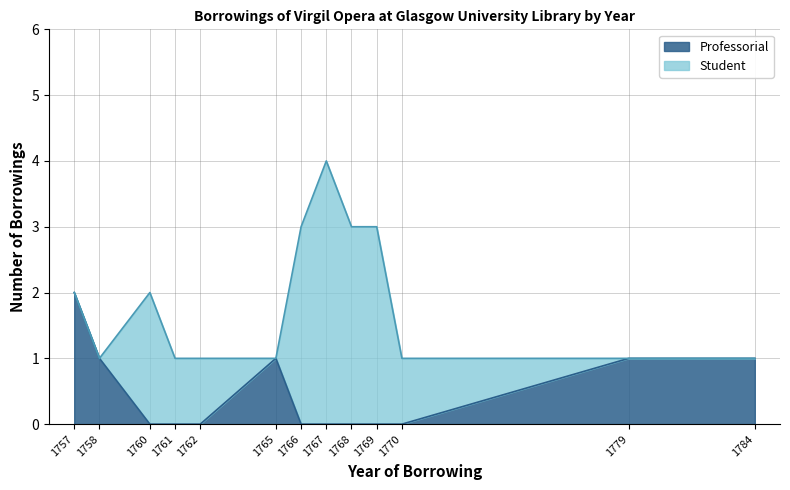

At which category is the sum across all series the highest?

1767